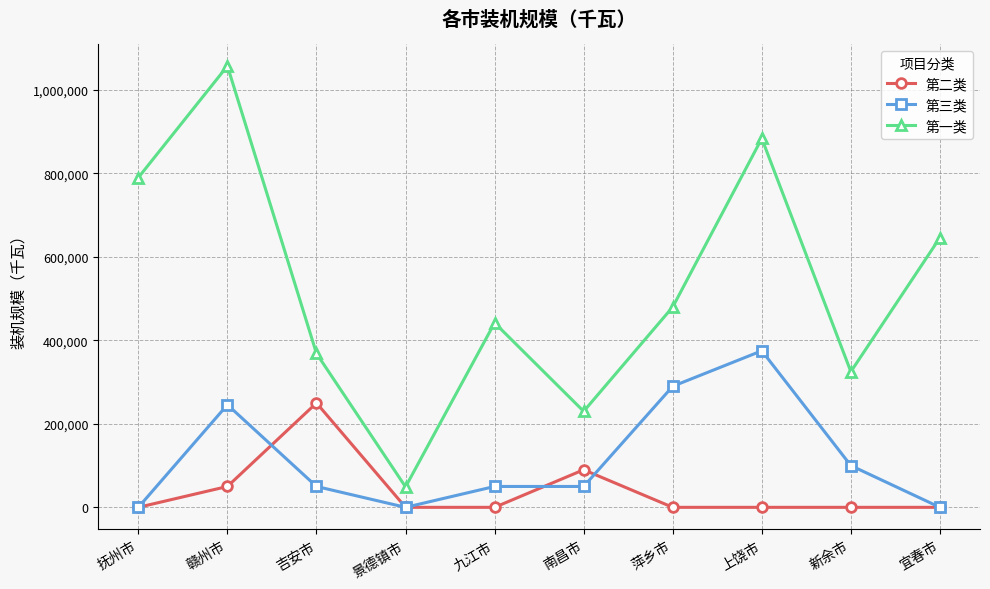

Is the value of 第二类 at 九江市 greater than the value of 第三类 at 萍乡市?

No